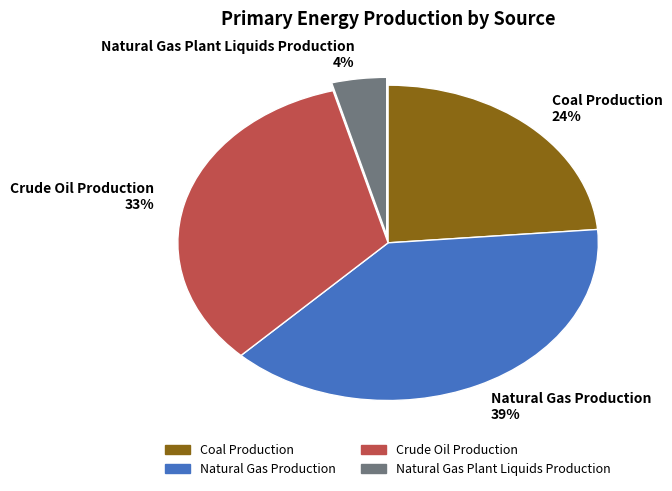

Approximately how many times larger is the value at Natural Gas Plant Liquids Production compared to Coal Production?

0.2